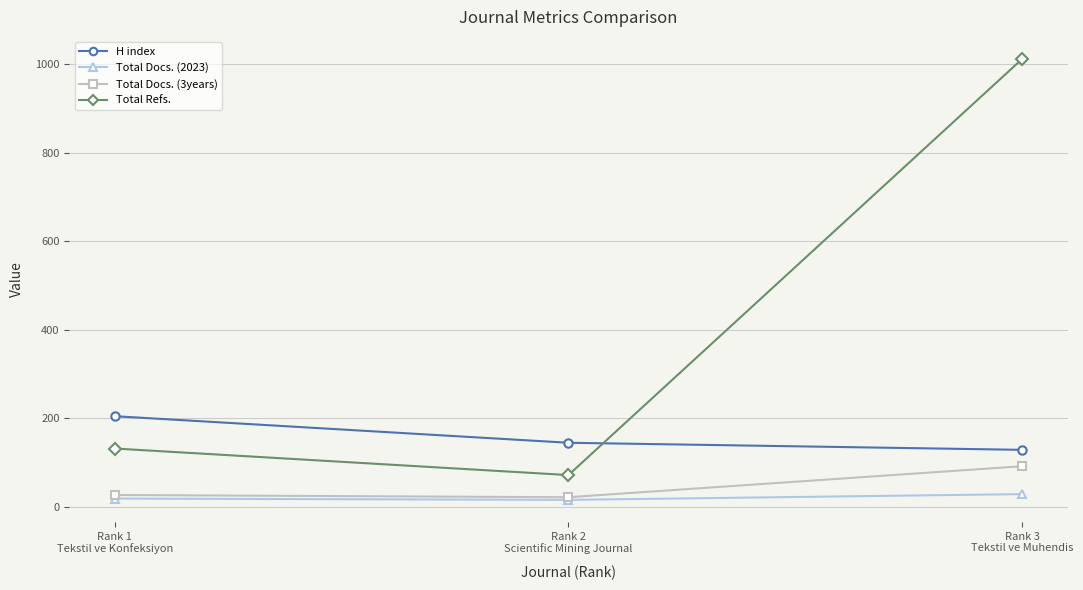

What is the difference between the maximum and minimum values in the Total Docs. (2023) series?

13